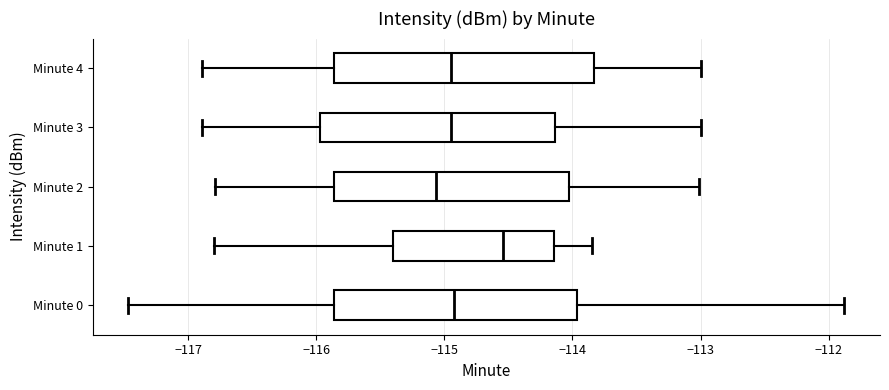

Where does the median line of the box for Minute 3 sit on the x-axis? The values are not printed on the chart, so give them approximately, as read against the axis.

-114.9